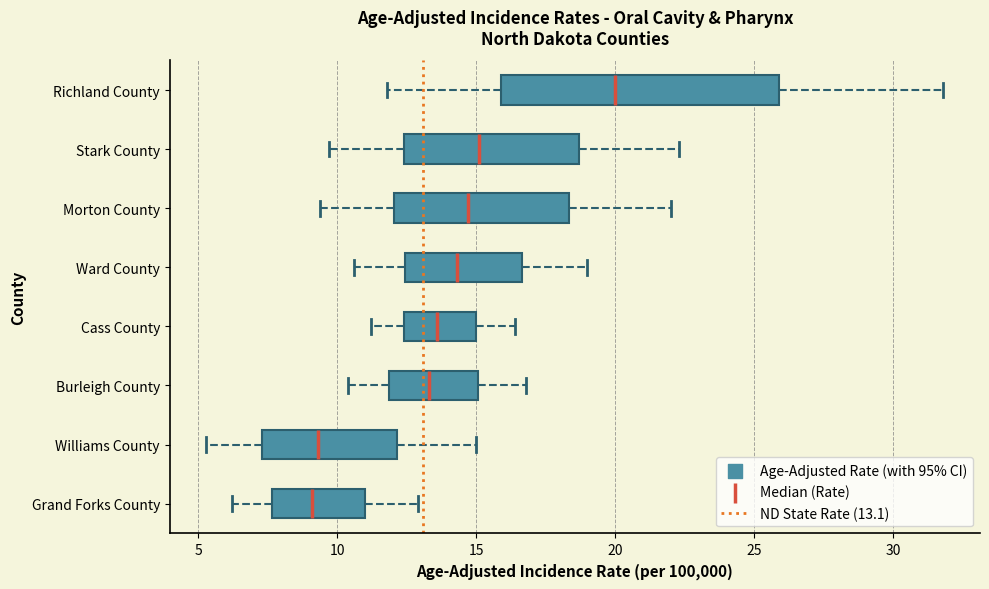

Reading bottom to top, read every box against the x-axis: the position of its median line, the range the box covers, and the ends of its whiskers. The values are not printed on the chart, so give them approximately, as read against the axis.

Grand Forks County: median 9.0, box 7.5 to 11.0, whiskers 6.0 to 13.0
Williams County: median 9.5, box 7.5 to 12.0, whiskers 5.5 to 15.0
Burleigh County: median 13.5, box 12.0 to 15.0, whiskers 10.5 to 17.0
Cass County: median 13.5, box 12.5 to 15.0, whiskers 11.0 to 16.5
Ward County: median 14.5, box 12.5 to 16.5, whiskers 10.5 to 19.0
Morton County: median 14.5, box 12.0 to 18.5, whiskers 9.5 to 22.0
Stark County: median 15.0, box 12.5 to 18.5, whiskers 9.5 to 22.5
Richland County: median 20.0, box 16.0 to 26.0, whiskers 12.0 to 32.0